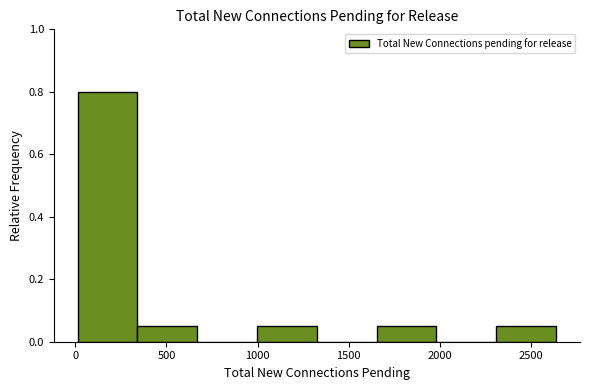

Reading left to right, transcribe this chart: for each bar, give the range it covers on the x-axis and its height. Neither the bar edges nor the heights are printed on the chart, so give them approximately, as read against the axes.

0 to 350: 0.80
350 to 650: 0.06
650 to 1000: 0
1000 to 1350: 0.06
1350 to 1650: 0
1650 to 2000: 0.06
2000 to 2300: 0
2300 to 2650: 0.06